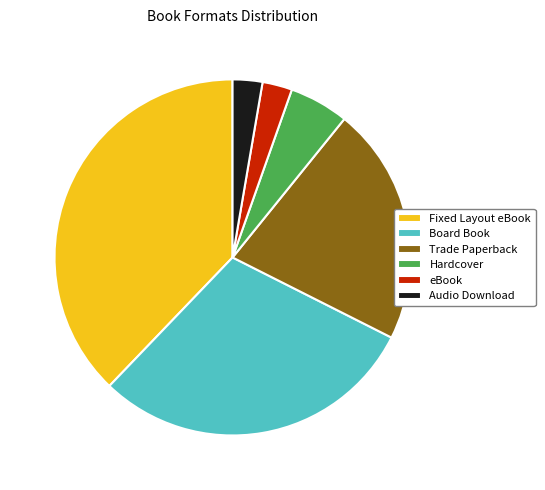

Approximately how many times larger is the value at eBook compared to Audio Download?

1.0